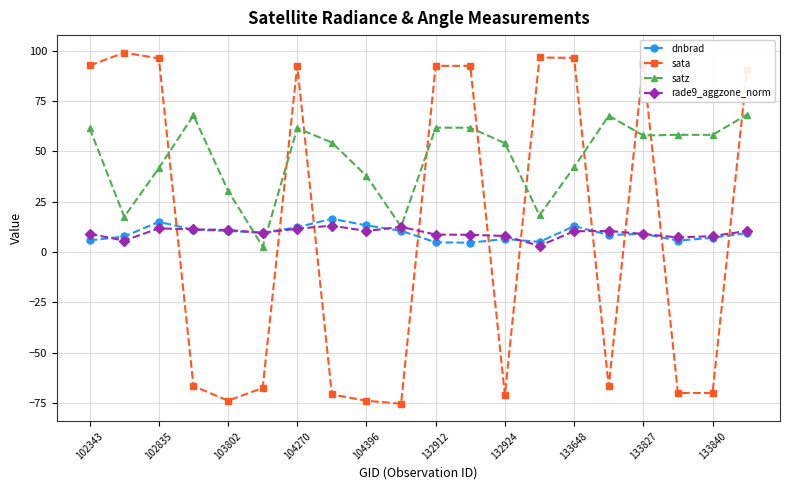

True or false: sata and satz intersect in this chart.

True